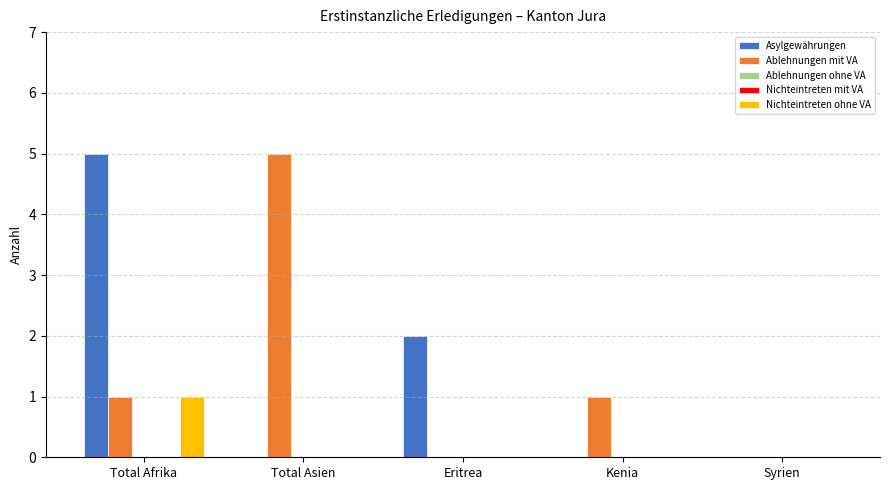

Reading left to right, list all the values displayed in this chart.

Asylgewährungen: 5	0	2	0	0
Ablehnungen mit VA: 1	5	0	1	0
Ablehnungen ohne VA: 0	0	0	0	0
Nichteintreten mit VA: 0	0	0	0	0
Nichteintreten ohne VA: 1	0	0	0	0